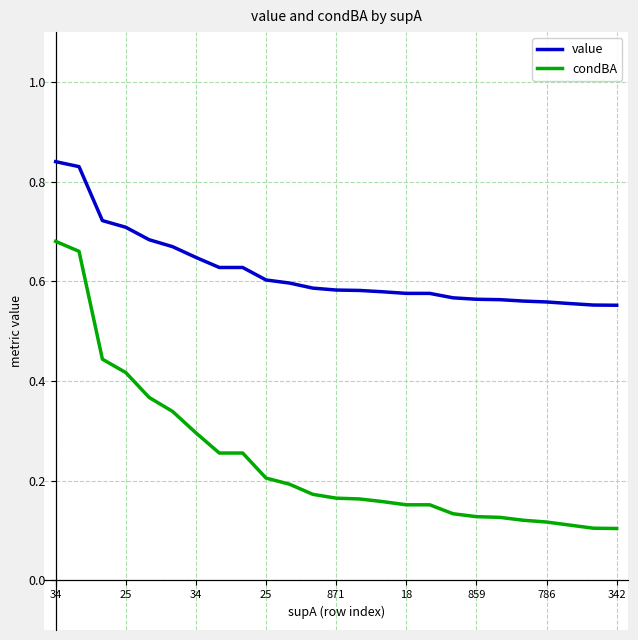

Which series has the largest total across all categories?

value